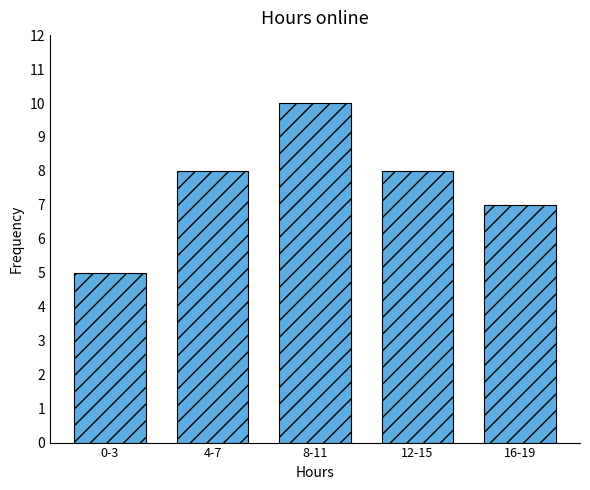

Reading left to right, list all the values displayed in this chart.

0-3=5	4-7=8	8-11=10	12-15=8	16-19=7